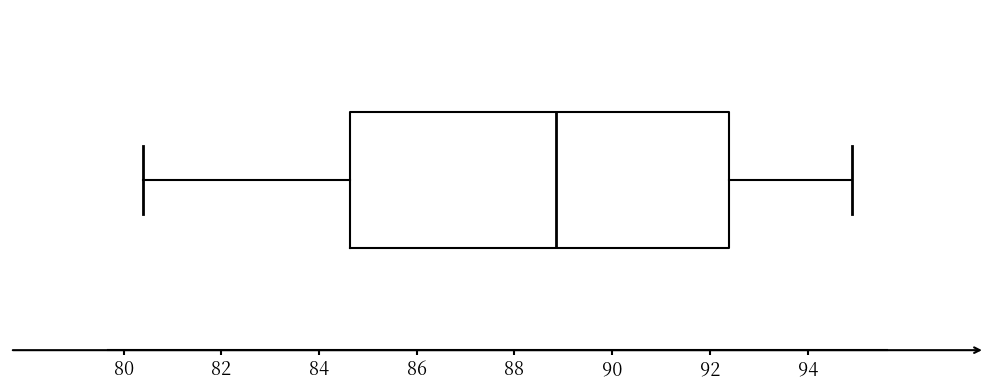

Transcribe this box plot: give where the median line is, the range the box spans, and where the two whiskers end, as read against the x-axis. The values are not printed on the chart, so give them approximately, as read against the axis.

median 88.8, box 84.6 to 92.4, whiskers 80.4 to 95.0